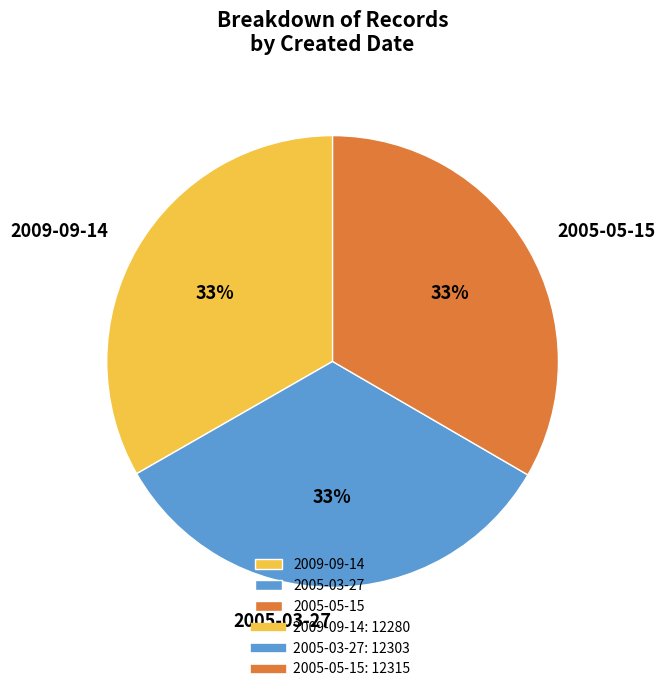

To the nearest percent, what is the combined percentage of 2009-09-14 and 2005-03-27?

67%